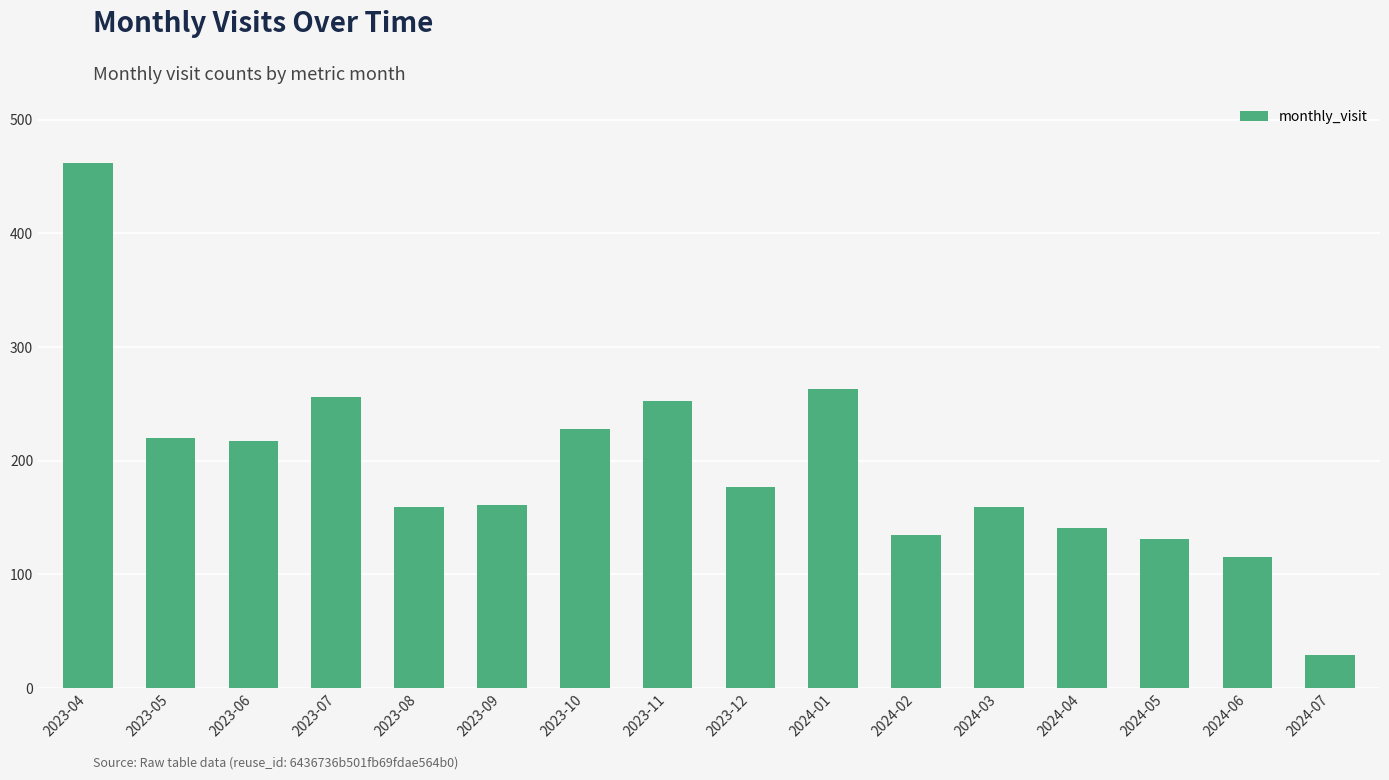

What is the value of the 6th bar from the left?

161